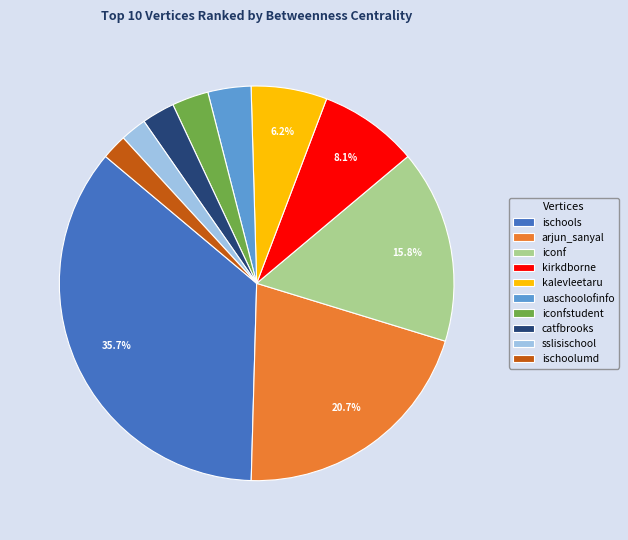

To the nearest percent, what is the average slice percentage?

10%